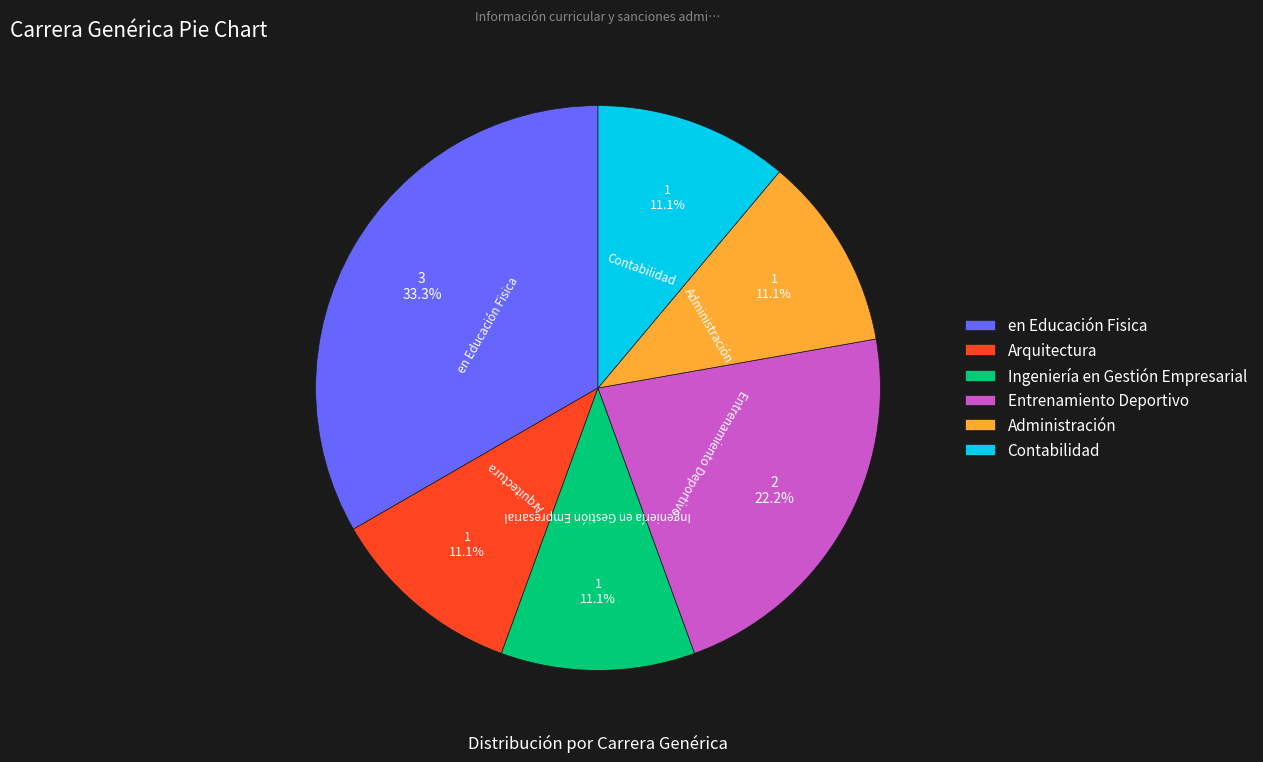

Count the number of slices in the pie.

6